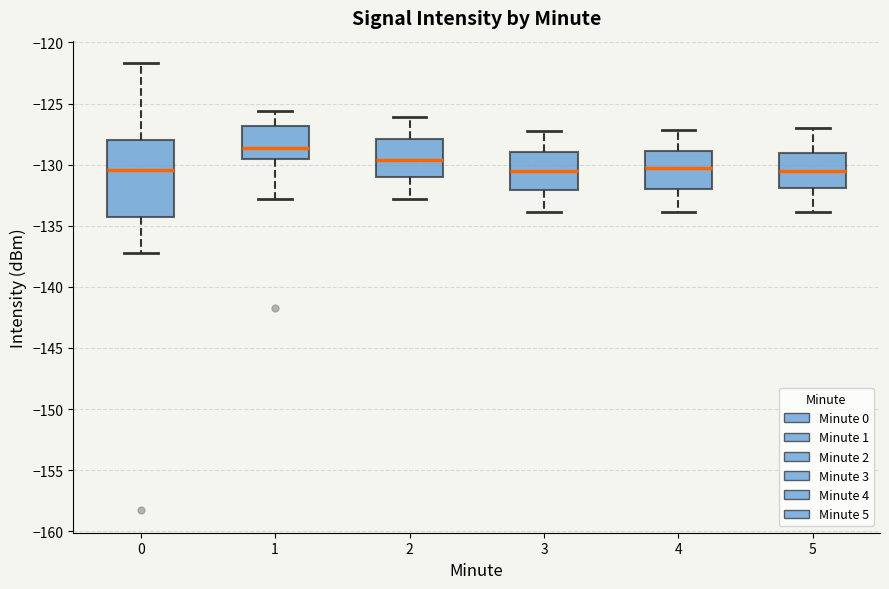

Reading left to right, read every box against the y-axis: the position of its median line, the range the box covers, and the ends of its whiskers. The values are not printed on the chart, so give them approximately, as read against the axis.

0: median -130.5, box -134.5 to -128.0, whiskers -137.0 to -121.5
1: median -128.5, box -129.5 to -127.0, whiskers -133.0 to -125.5
2: median -129.5, box -131.0 to -128.0, whiskers -133.0 to -126.0
3: median -130.5, box -132.0 to -129.0, whiskers -134.0 to -127.0
4: median -130.0, box -132.0 to -129.0, whiskers -134.0 to -127.0
5: median -130.5, box -132.0 to -129.0, whiskers -134.0 to -127.0